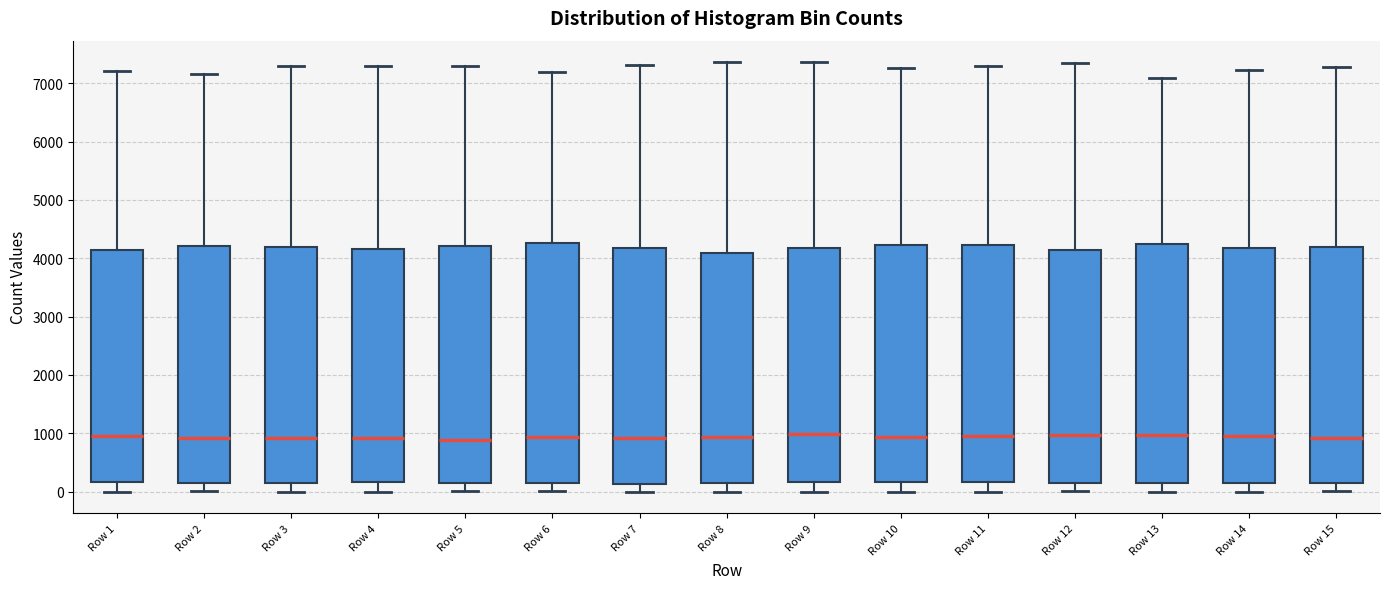

Where is the upper edge of the box for Row 6 on the y-axis? The values are not printed on the chart, so give them approximately, as read against the axis.

4300